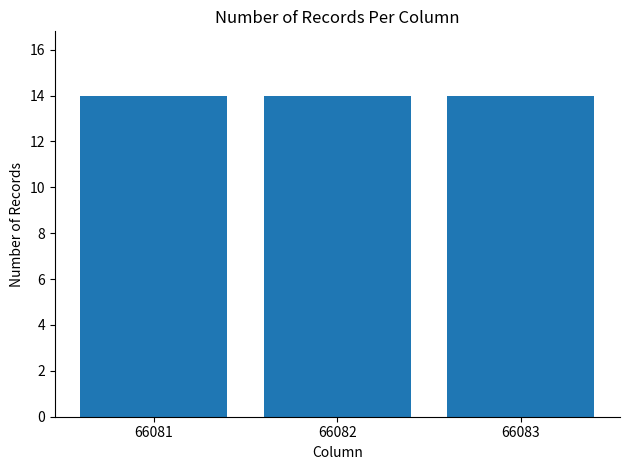

Does the chart contain any negative values?

No